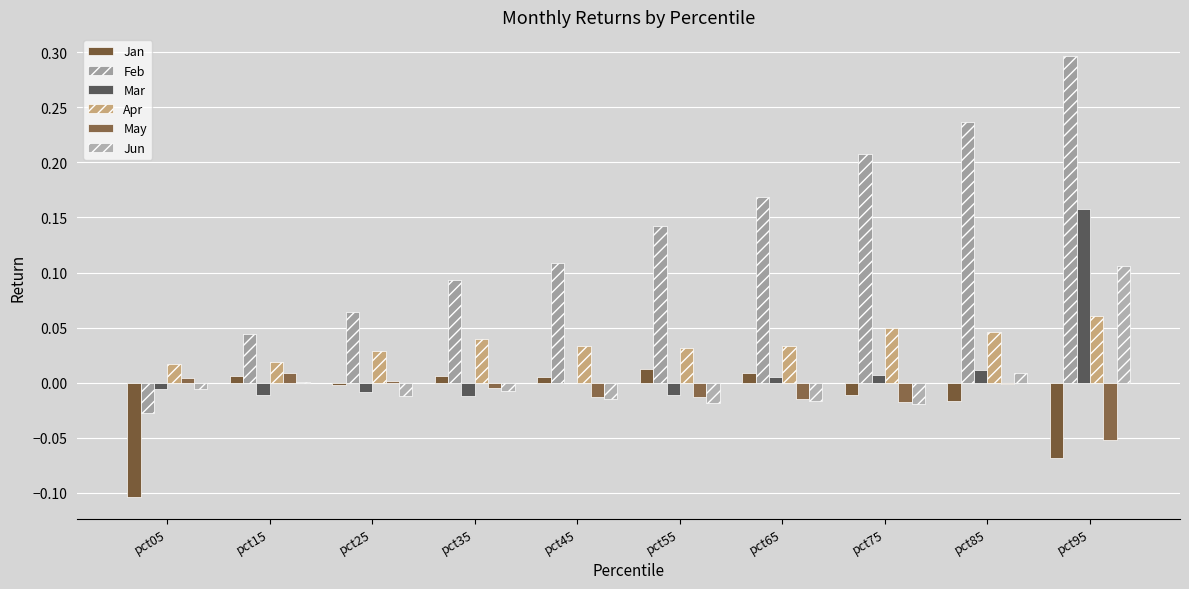

How many groups of bars are there?

10